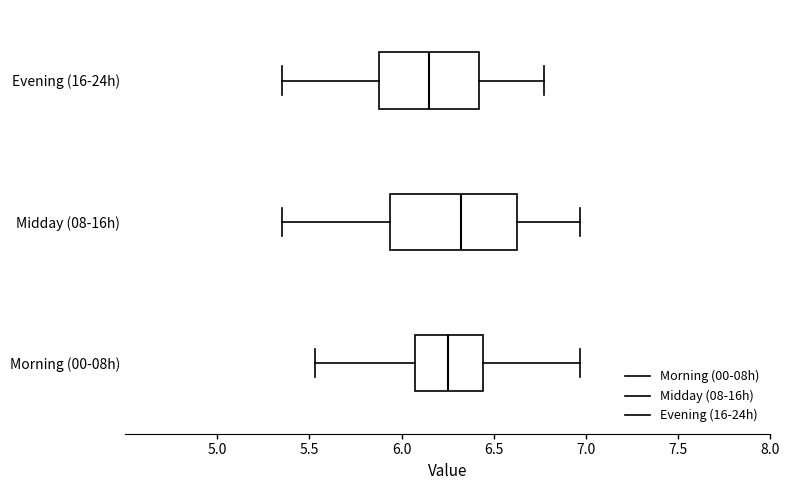

Reading bottom to top, read every box against the x-axis: the position of its median line, the range the box covers, and the ends of its whiskers. The values are not printed on the chart, so give them approximately, as read against the axis.

Morning (00-08h): median 6.25, box 6.10 to 6.45, whiskers 5.55 to 6.95
Midday (08-16h): median 6.30, box 5.95 to 6.65, whiskers 5.35 to 6.95
Evening (16-24h): median 6.15, box 5.90 to 6.40, whiskers 5.35 to 6.75